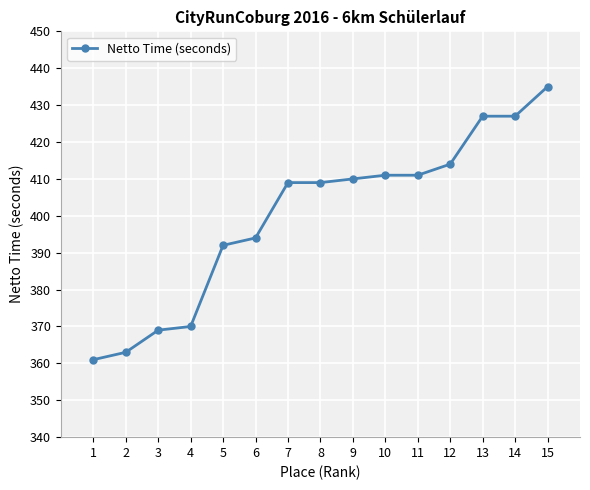

How many distinct data groups are displayed?

1